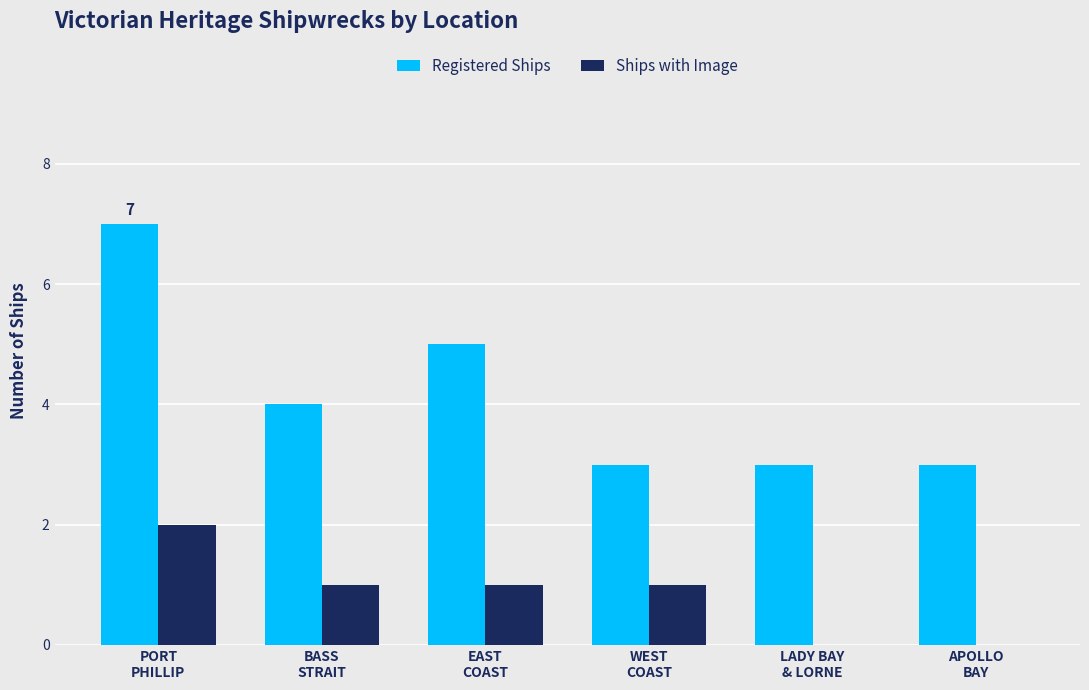

True or false: Registered Ships has a value of 5 at EAST
COAST.

True